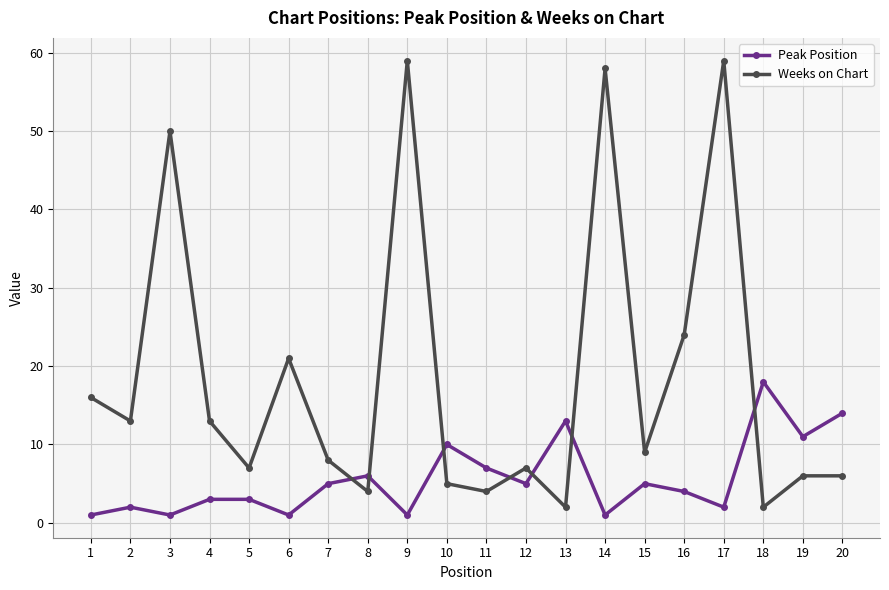

True or false: Peak Position has more than 1 interior local peaks.

True